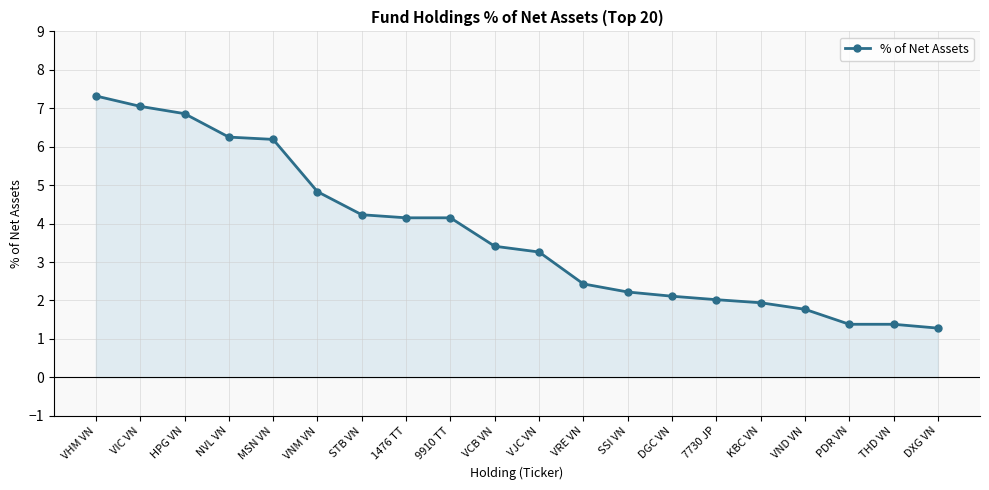

What is the change in value from VJC VN to SSI VN?

-1.0